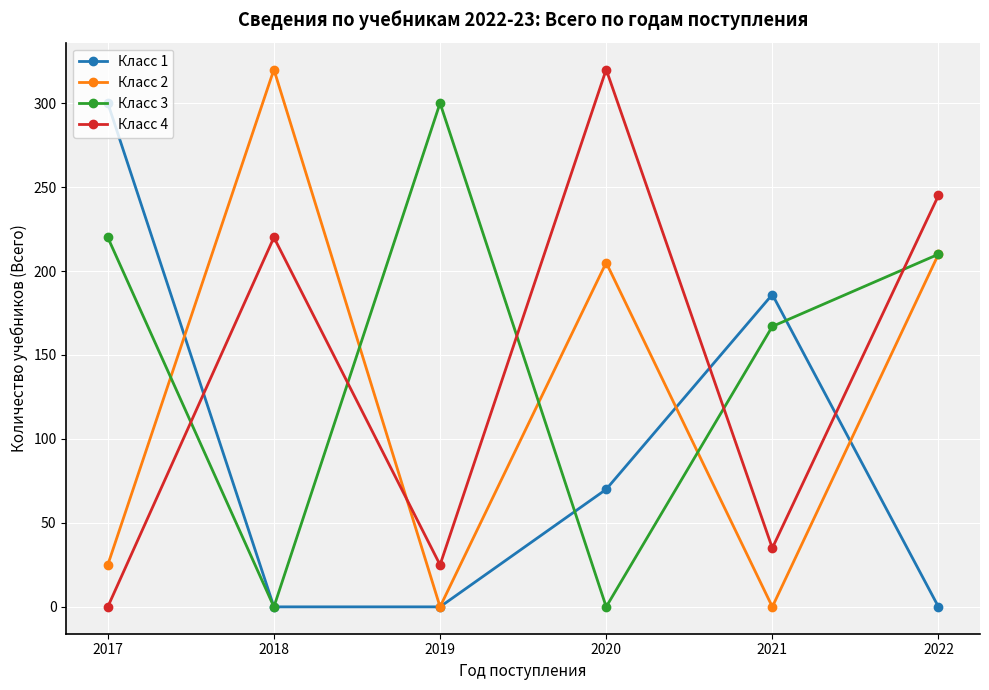

Between which two adjacent categories do Класс 2 and Класс 1 first intersect?

2017 and 2018